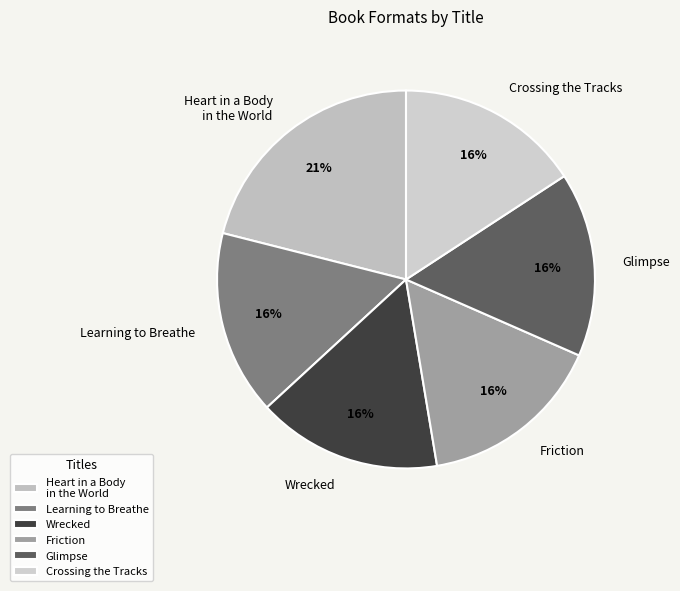

Which category has the biggest portion of the pie?

Heart in a Body in the World